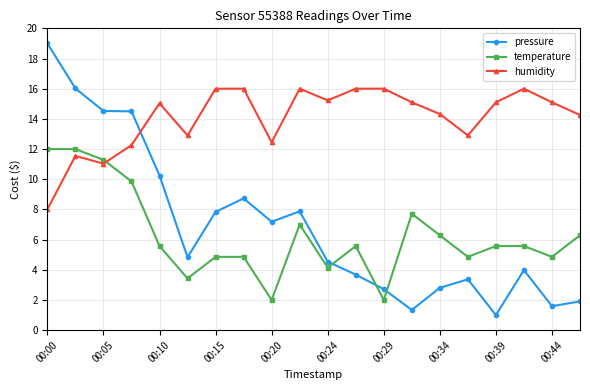

How many data points does each series have?

20